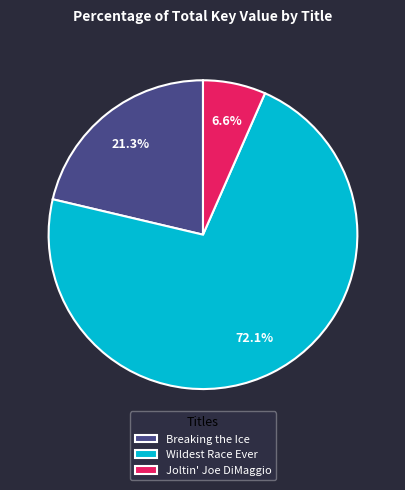

To the nearest percent, what portion does Joltin' Joe DiMaggio represent?

7%